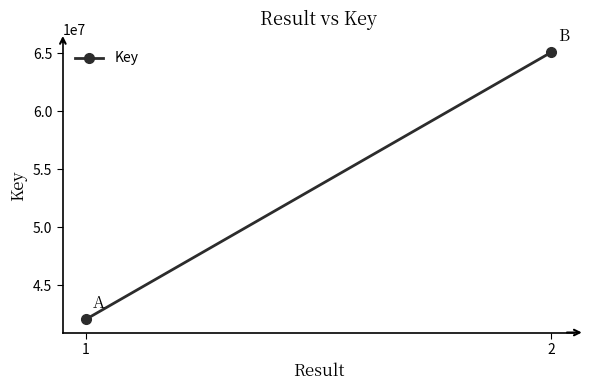

What is the greatest value displayed?

65087910